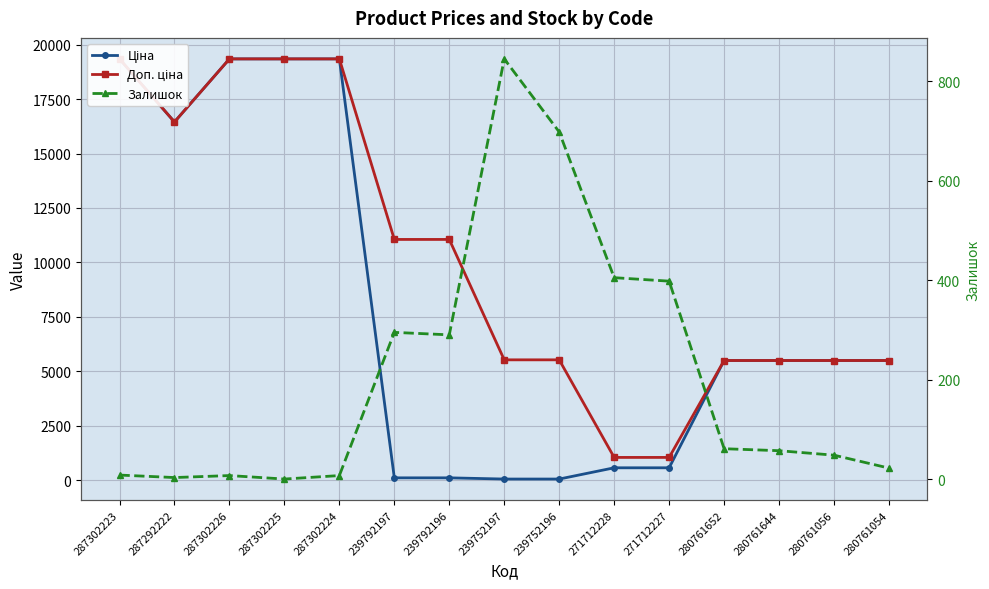

Where is Доп. ціна nearest to the value 10195?

239792197